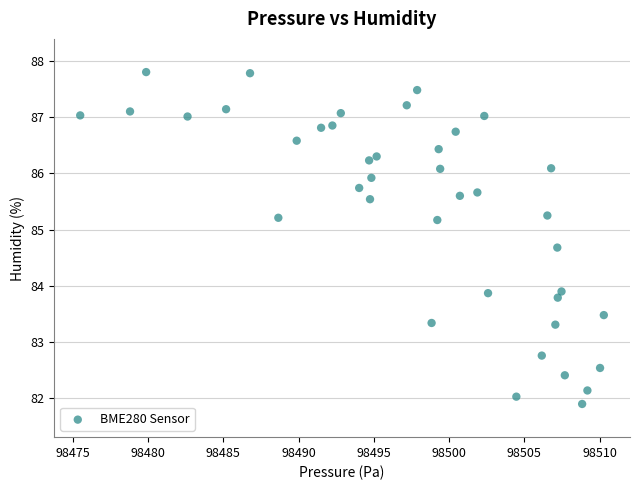

What is the range of Y values (max minus min)?

5.9